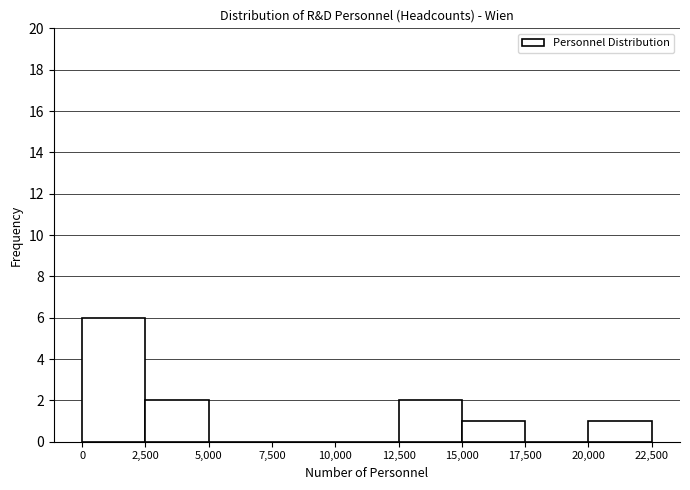

Over which range of the x-axis is the bar tallest?

0 to 2,500